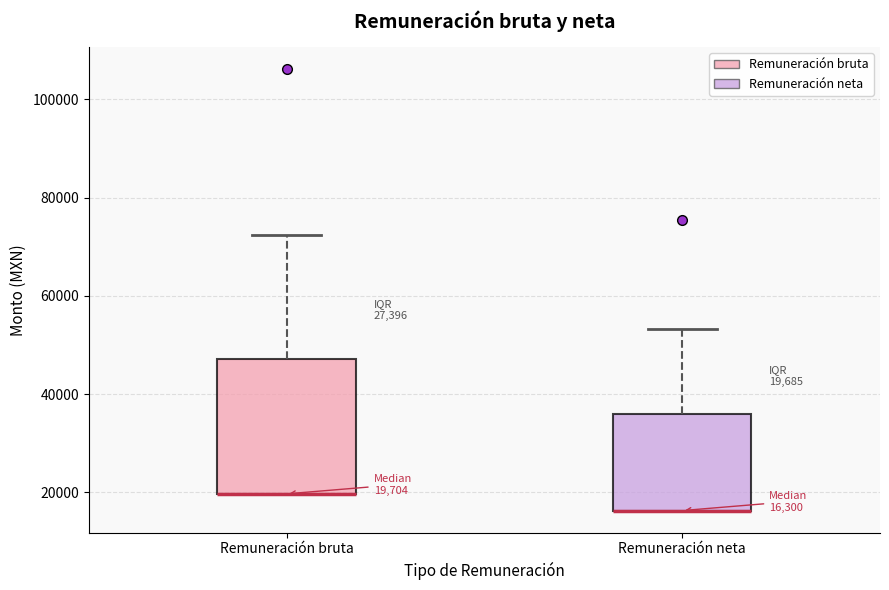

Comparing the boxes themselves (not the whiskers), which one is the tallest?

Remuneración bruta